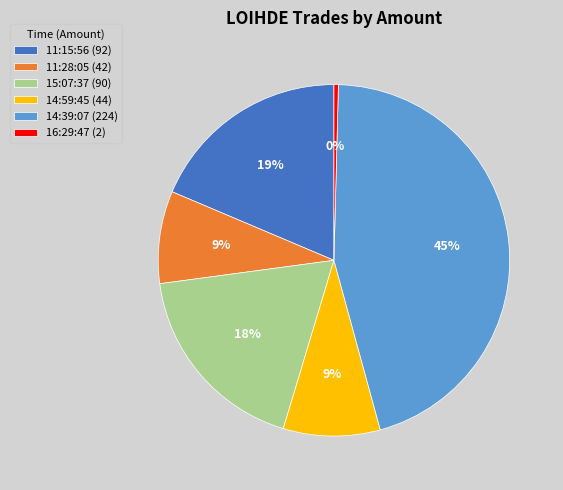

Combined, do 16:29:47 (2) and 14:39:07 (224) account for over 50%?

No